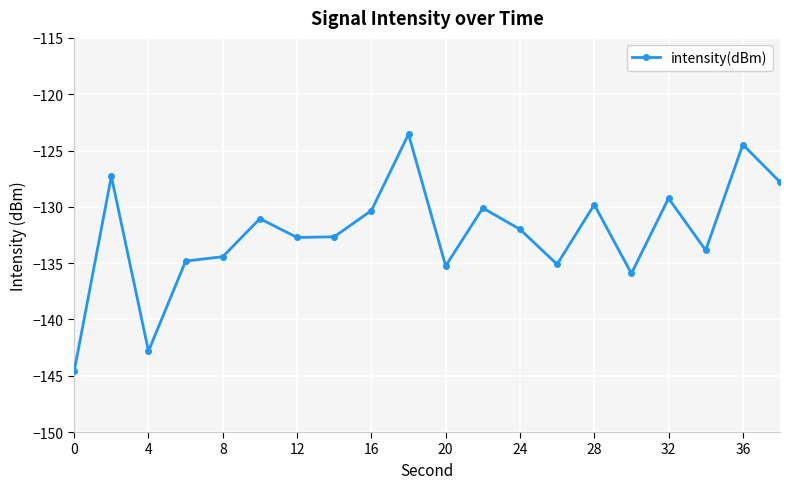

What is the value of the 20th point from the left?

-127.8